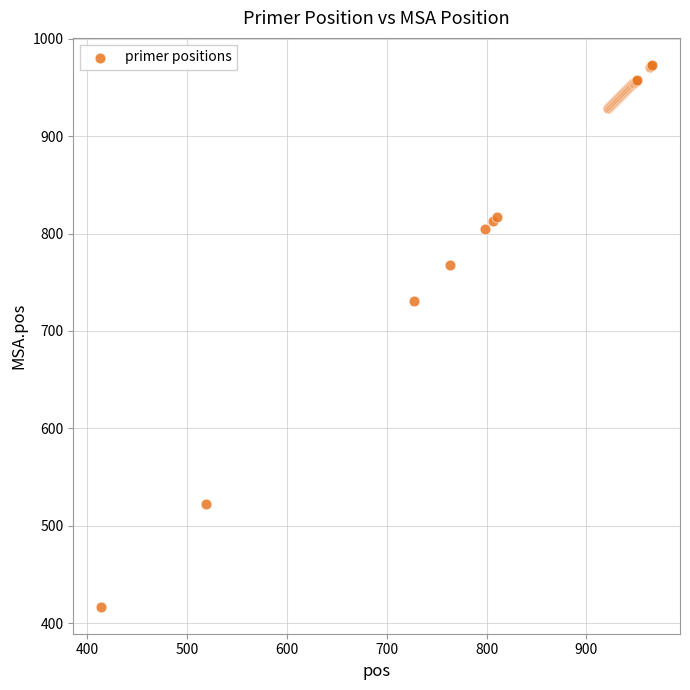

What Y value in the scatter plot is closest to 695?

731